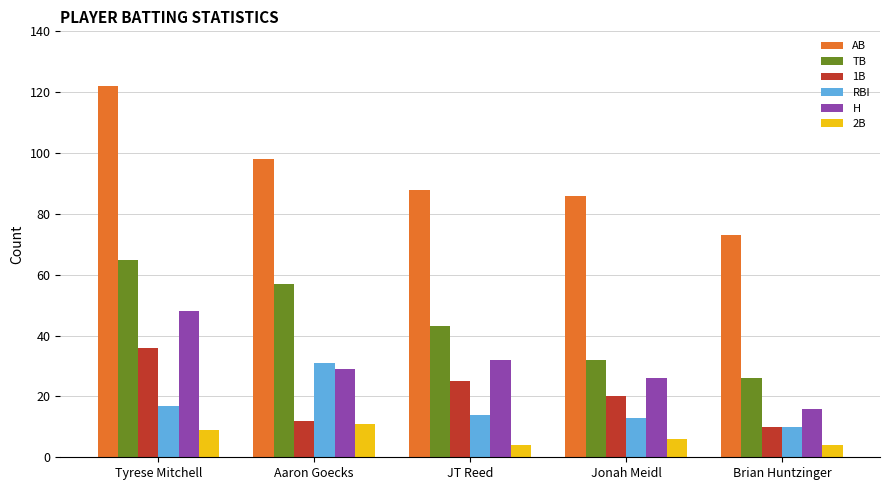

Which series has the widest spread of values?

AB